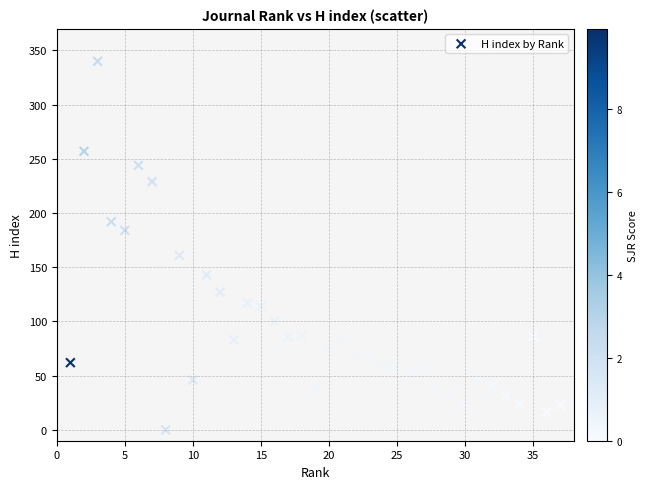

What Y value in the scatter plot is closest to 170?

161